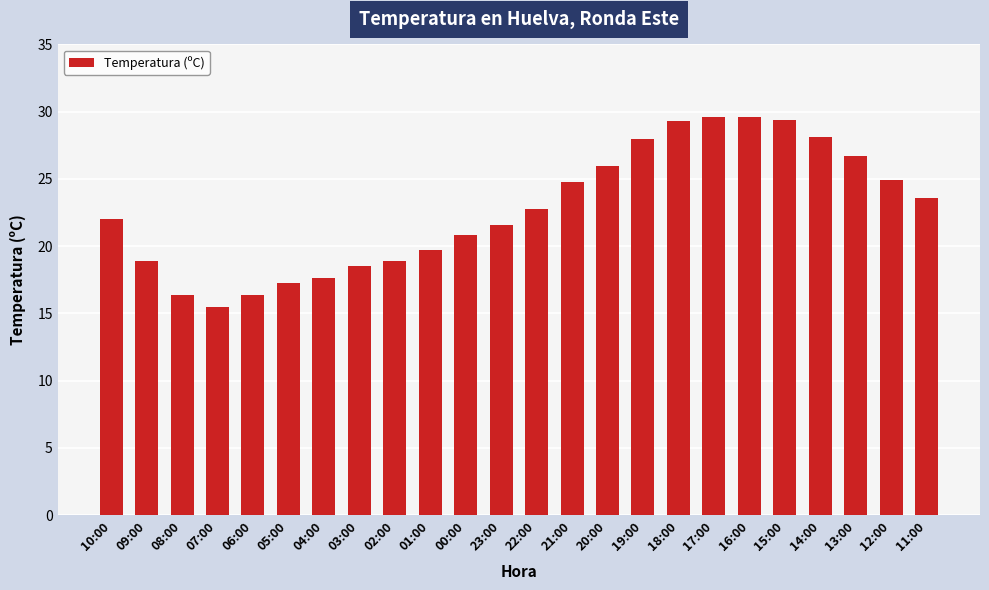

What is the sum of the values at 20:00 and 06:00?

42.4